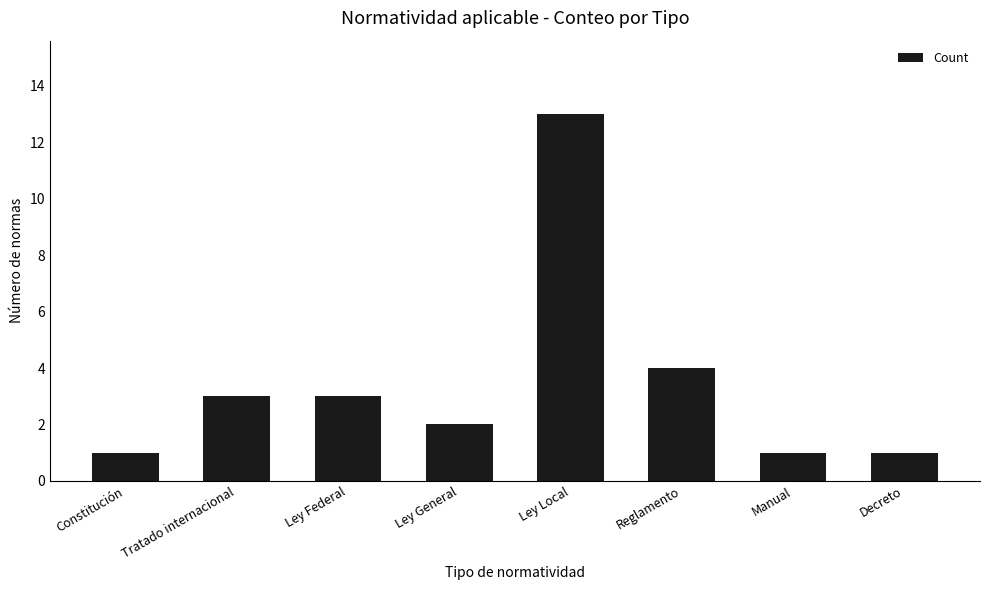

Reading left to right, what are all the values shown in this chart?

Constitución=1	Tratado internacional=3	Ley Federal=3	Ley General=2	Ley Local=13	Reglamento=4	Manual=1	Decreto=1